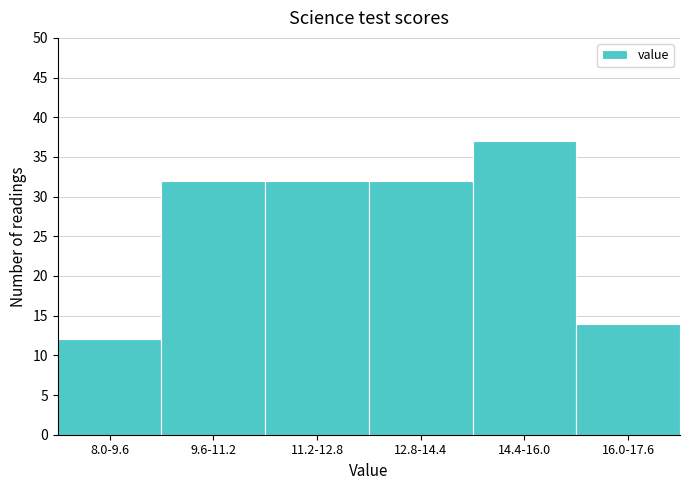

Reading left to right, what are all the values shown in this chart?

12	32	32	32	37	14